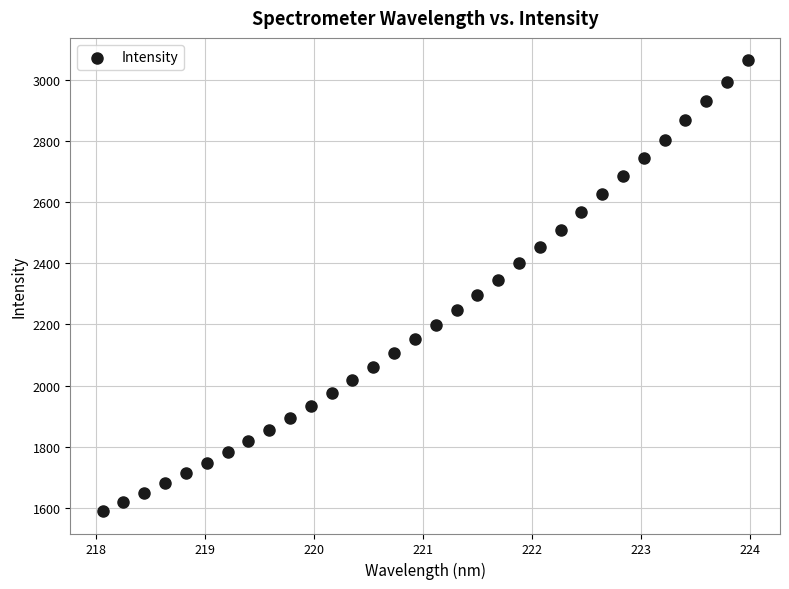

What is the range of Y values (max minus min)?

1471.8